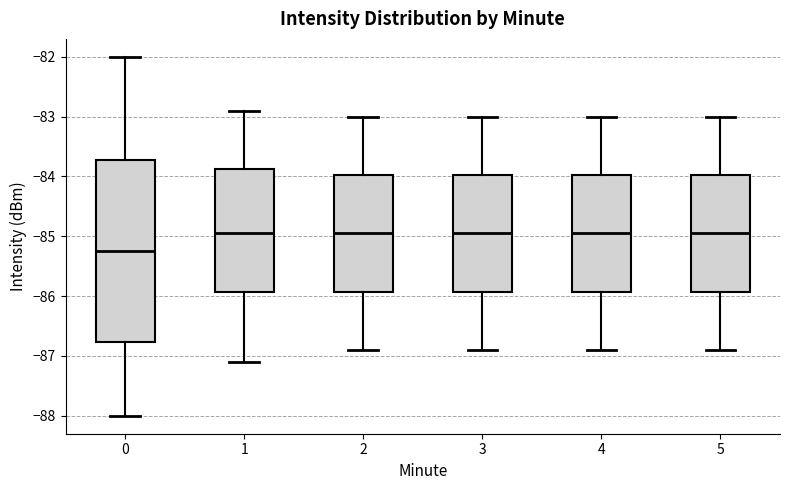

Reading left to right, transcribe this box plot: for each box, give where its median line is, the range the box spans, and where its two whiskers end, as read against the y-axis. The values are not printed on the chart, so give them approximately, as read against the axis.

0: median -85.2, box -86.8 to -83.7, whiskers -88.0 to -82.0
1: median -84.9, box -85.9 to -83.9, whiskers -87.1 to -82.9
2: median -84.9, box -85.9 to -84.0, whiskers -86.9 to -83.0
3: median -84.9, box -85.9 to -84.0, whiskers -86.9 to -83.0
4: median -84.9, box -85.9 to -84.0, whiskers -86.9 to -83.0
5: median -84.9, box -85.9 to -84.0, whiskers -86.9 to -83.0